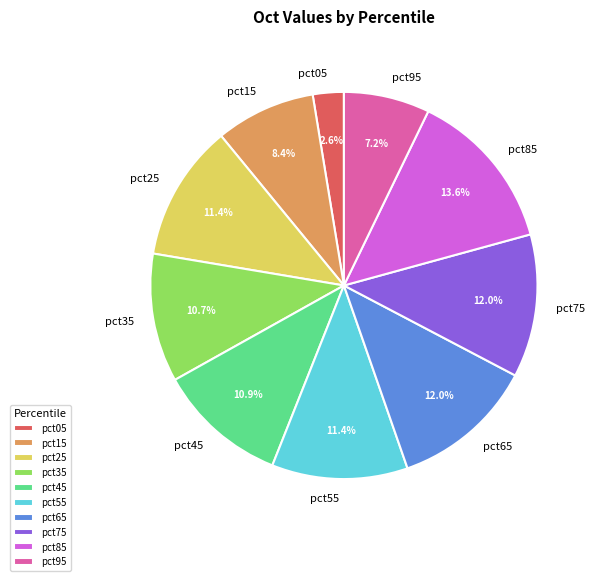

How many slices are in this pie chart?

10